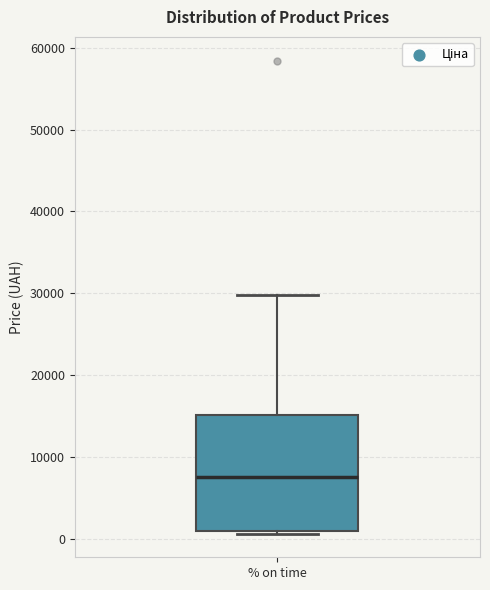

Where does the median line of the box for % on time sit on the y-axis? The values are not printed on the chart, so give them approximately, as read against the axis.

8000